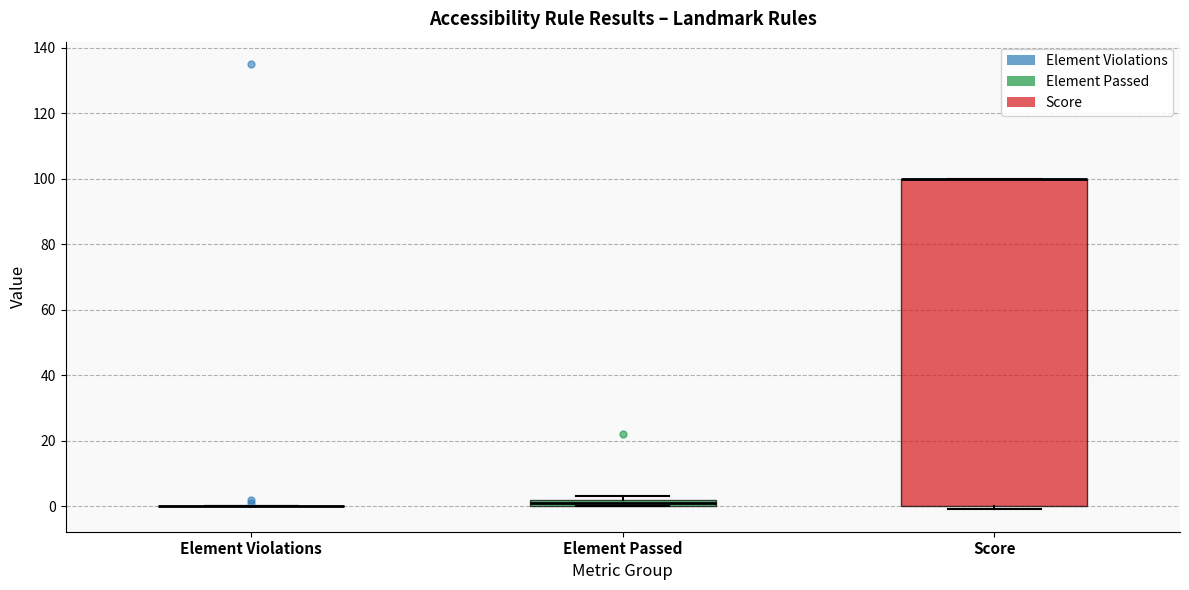

Where is the lower edge of the box for Element Passed on the y-axis? The values are not printed on the chart, so give them approximately, as read against the axis.

0